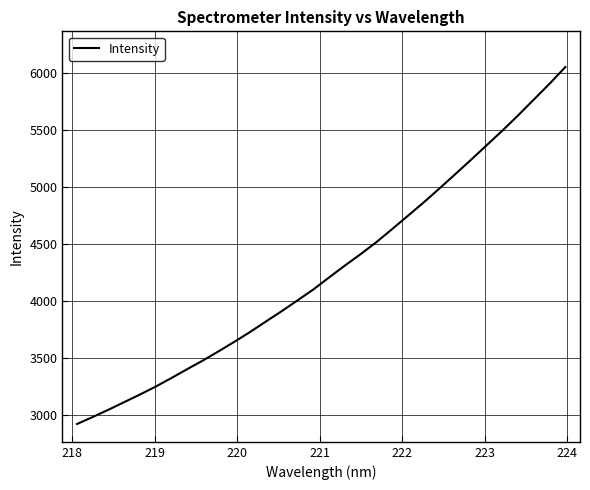

How many values are below 4209?

16